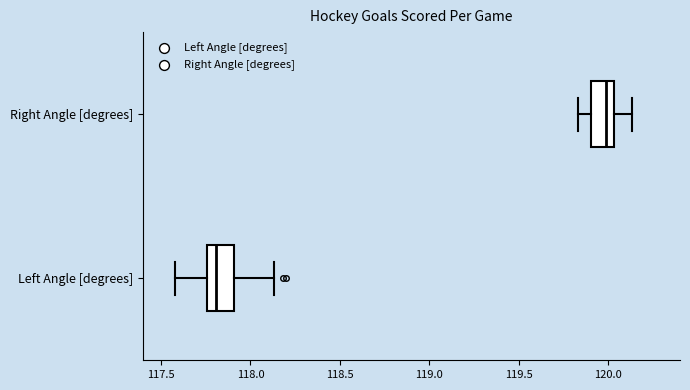

Reading bottom to top, read every box against the x-axis: the position of its median line, the range the box covers, and the ends of its whiskers. The values are not printed on the chart, so give them approximately, as read against the axis.

Left Angle [degrees]: median 117.80, box 117.75 to 117.90, whiskers 117.60 to 118.15
Right Angle [degrees]: median 120.00, box 119.90 to 120.05, whiskers 119.85 to 120.15